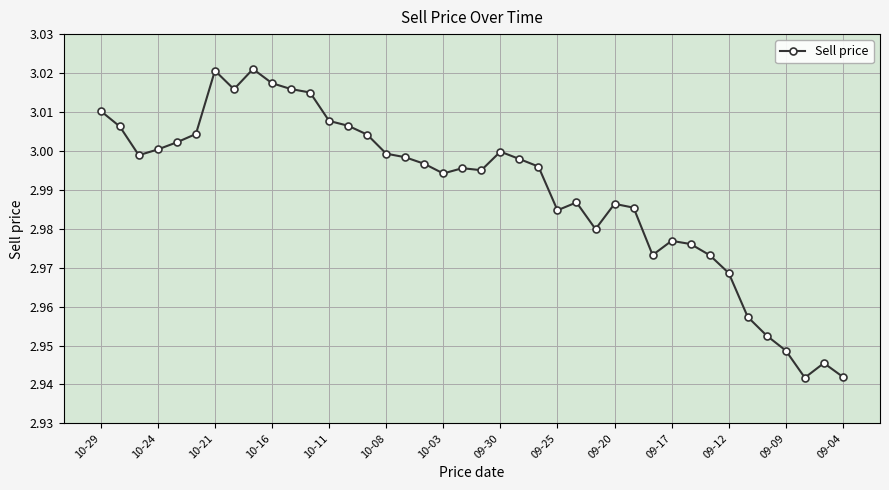

True or false: there are more than 0 points higher than both neighbors.

True